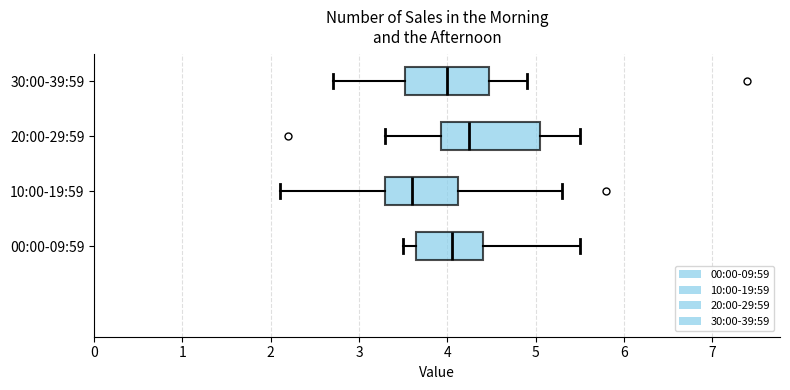

Which box's median line is the furthest to the right?

20:00-29:59